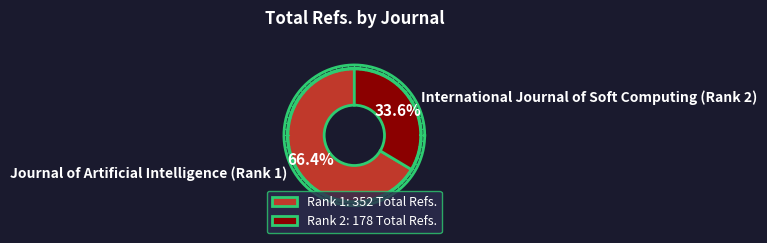

Between International Journal of Soft Computing (Rank 2) and Journal of Artificial Intelligence (Rank 1), which is larger?

Journal of Artificial Intelligence (Rank 1)